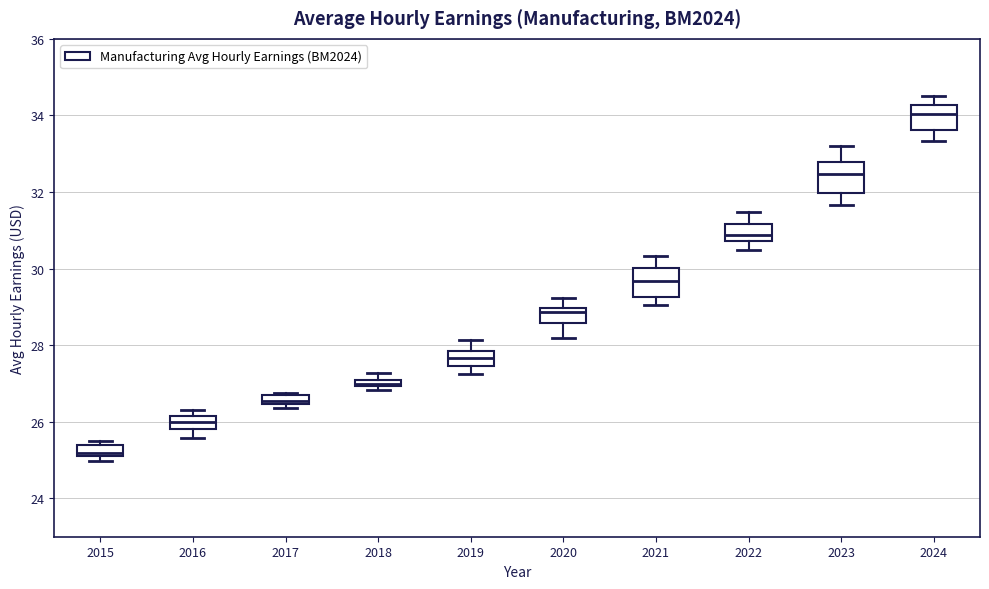

Which box has the lowest median line?

2015